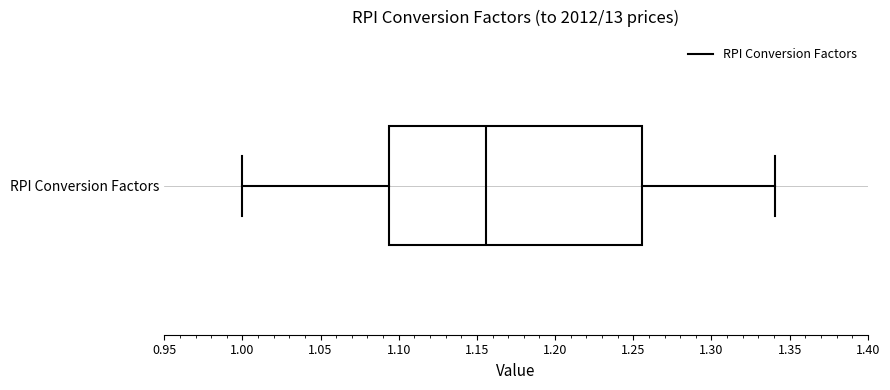

Where does the left whisker of the box for RPI Conversion Factors end on the x-axis? The values are not printed on the chart, so give them approximately, as read against the axis.

1.000